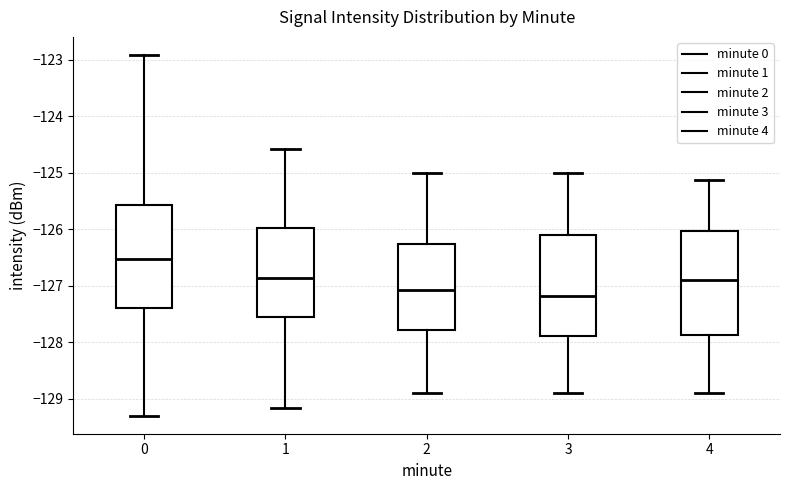

Reading left to right, read every box against the y-axis: the position of its median line, the range the box covers, and the ends of its whiskers. The values are not printed on the chart, so give them approximately, as read against the axis.

0: median -126.5, box -127.4 to -125.6, whiskers -129.3 to -122.9
1: median -126.9, box -127.5 to -126.0, whiskers -129.2 to -124.6
2: median -127.1, box -127.8 to -126.3, whiskers -128.9 to -125.0
3: median -127.2, box -127.9 to -126.1, whiskers -128.9 to -125.0
4: median -126.9, box -127.9 to -126.0, whiskers -128.9 to -125.1